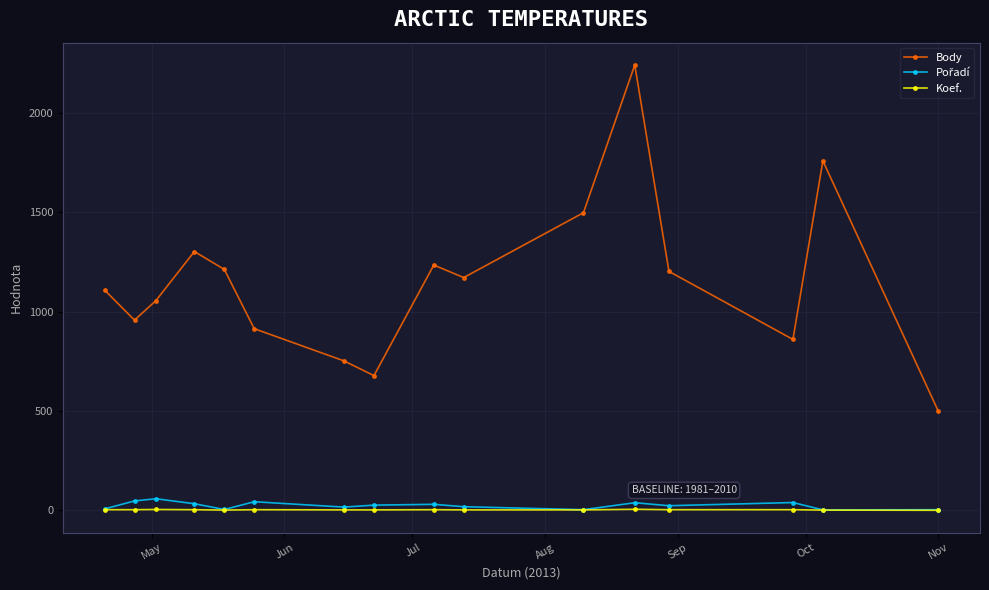

What is the maximum value shown in the chart?

2240